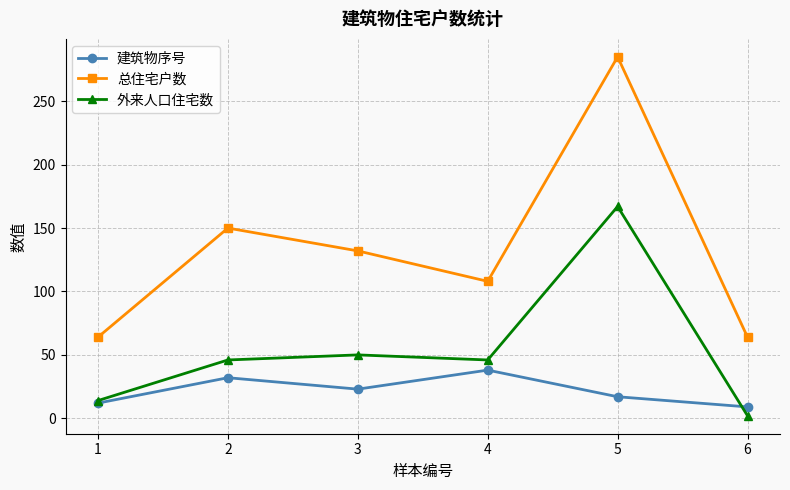

What is the difference between the maximum and minimum values in the 总住宅户数 series?

221